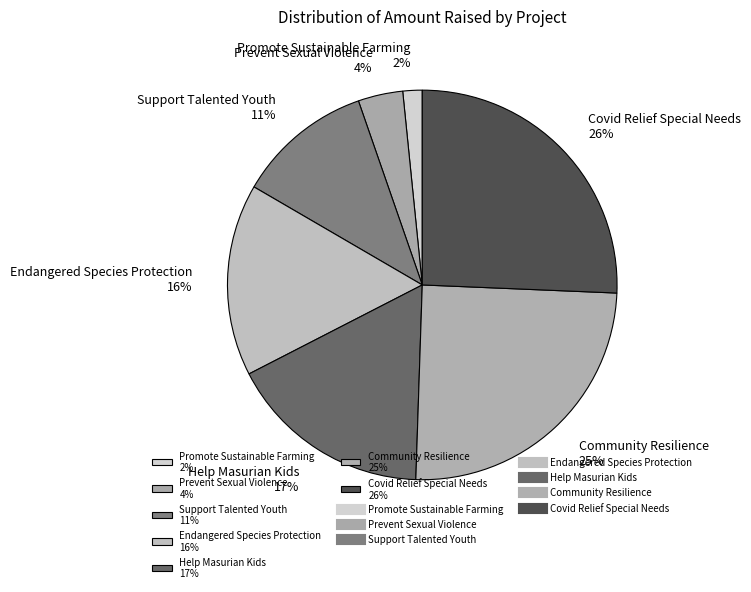

The Support Talented Youth slice represents 11% of the pie. True or false?

True